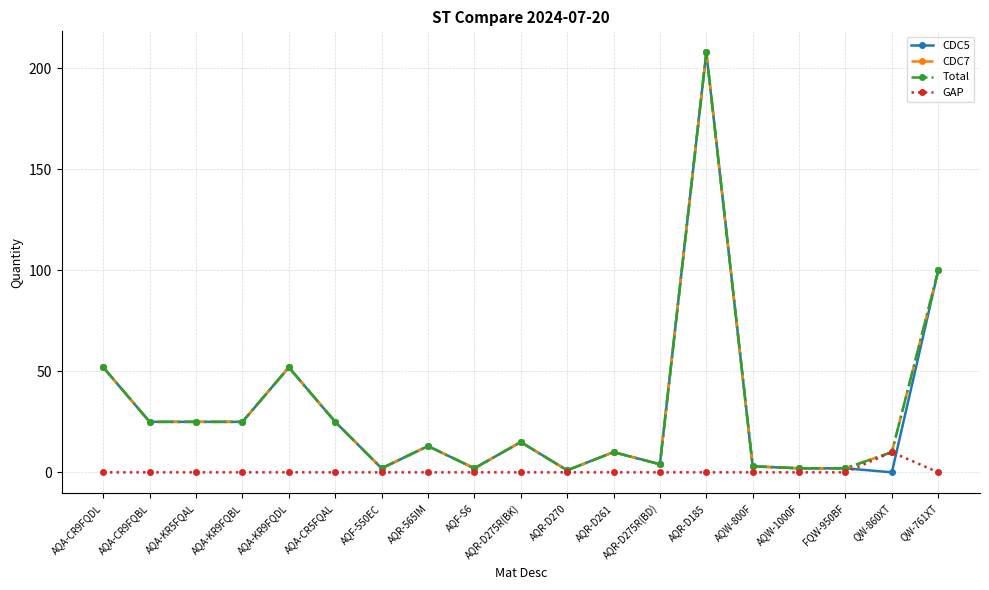

Does the chart have visible grid lines?

Yes